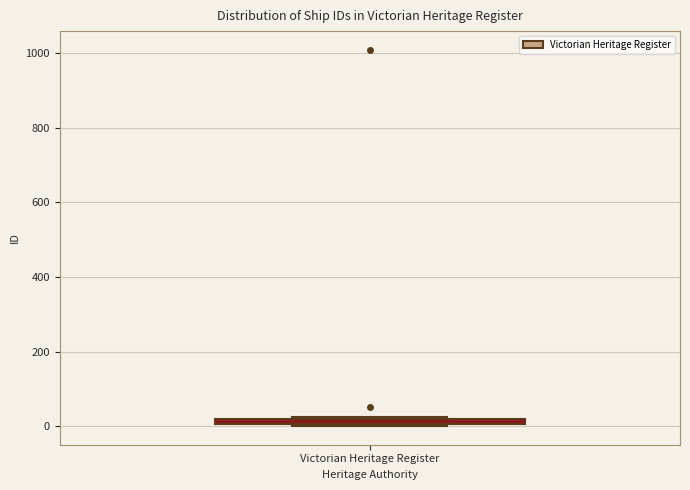

Where is the upper edge of the box for Victorian Heritage Register on the y-axis? The values are not printed on the chart, so give them approximately, as read against the axis.

20